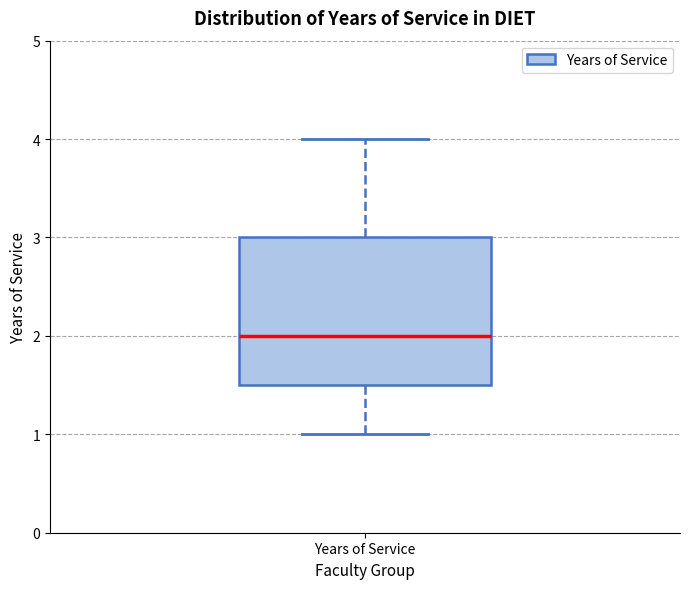

Transcribe this box plot: give where the median line is, the range the box spans, and where the two whiskers end, as read against the y-axis. The values are not printed on the chart, so give them approximately, as read against the axis.

median 2.0, box 1.5 to 3.0, whiskers 1.0 to 4.0